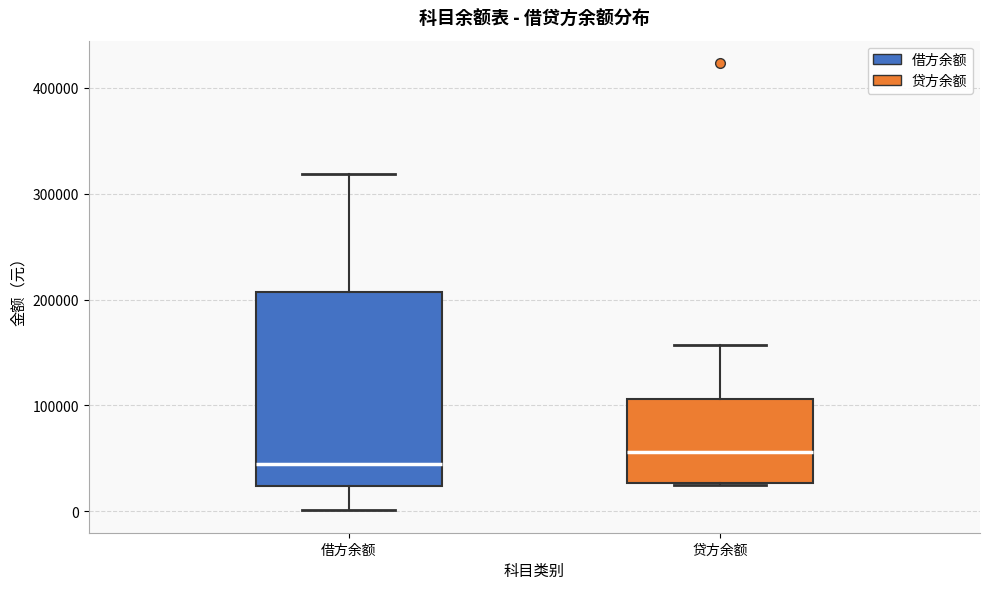

Which box is the tallest, from its lower edge to its upper edge?

借方余额